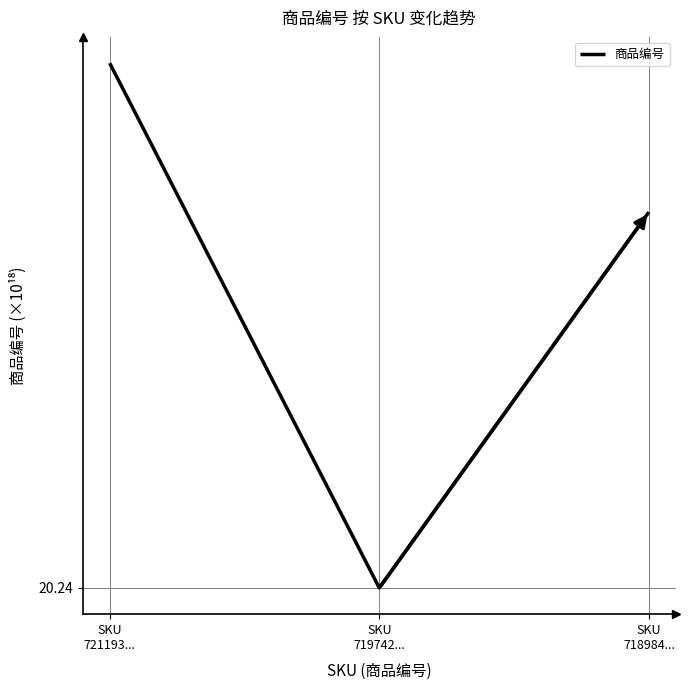

Does the chart display data point markers on the line(s)?

No